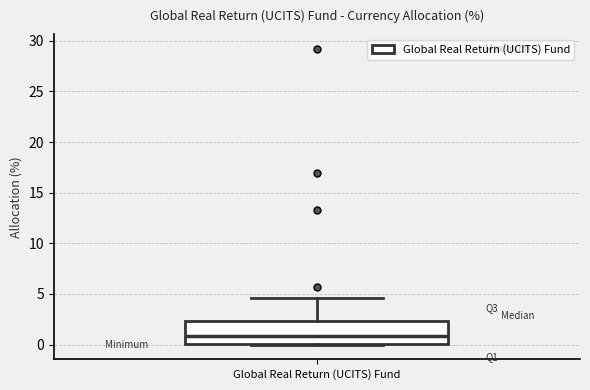

Where is the upper edge of the box for Global Real Return (UCITS) Fund on the y-axis? The values are not printed on the chart, so give them approximately, as read against the axis.

2.5